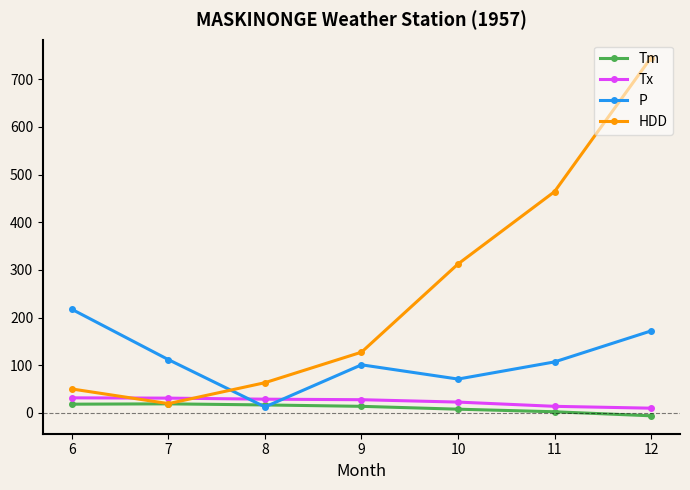

Does the chart have visible grid lines?

No